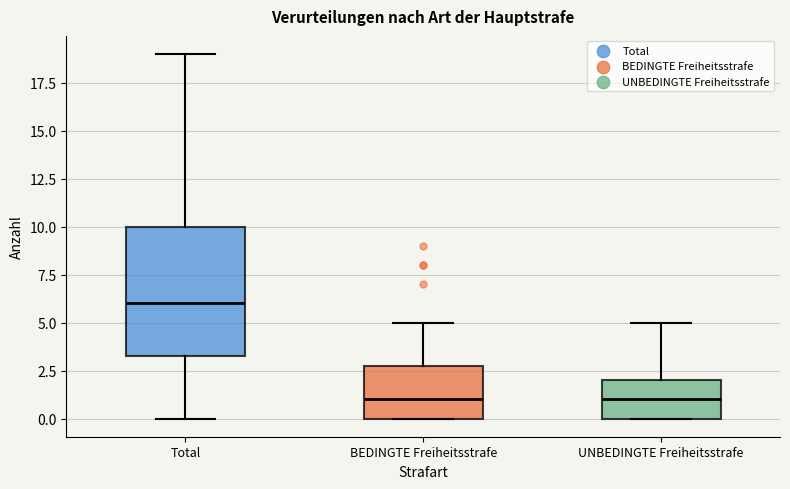

Reading left to right, read every box against the y-axis: the position of its median line, the range the box covers, and the ends of its whiskers. The values are not printed on the chart, so give them approximately, as read against the axis.

Total: median 6.0, box 3.5 to 10.0, whiskers 0.0 to 19.0
BEDINGTE Freiheitsstrafe: median 1.0, box 0.0 to 3.0, whiskers 0.0 to 5.0
UNBEDINGTE Freiheitsstrafe: median 1.0, box 0.0 to 2.0, whiskers 0.0 to 5.0